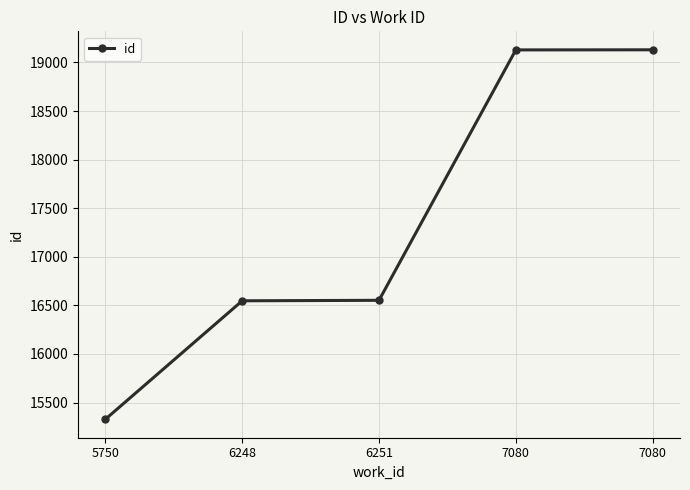

What is the value of the 5th point from the left?

19129